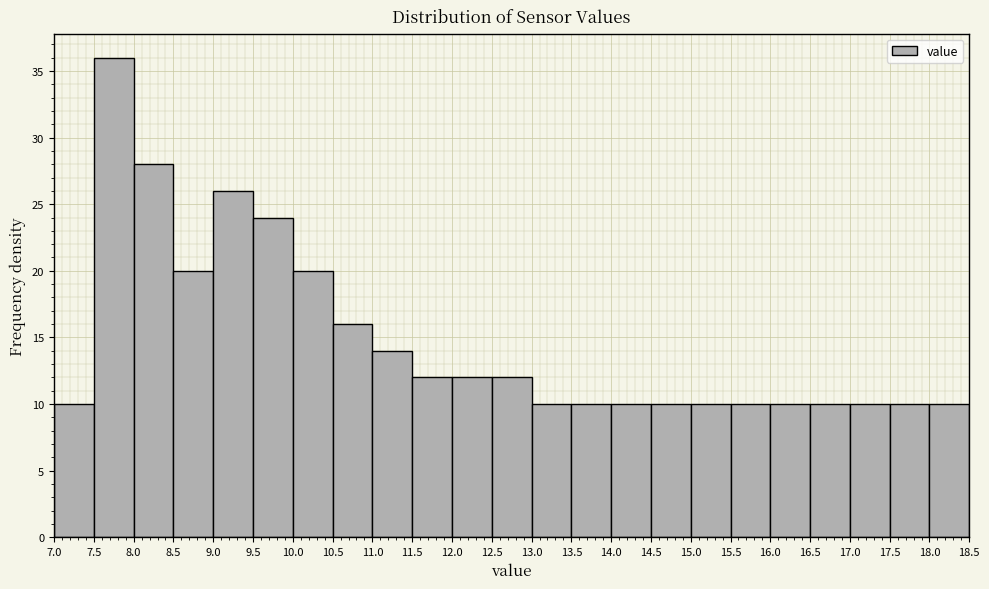

Reading left to right, transcribe this chart: for each bar, give the range it covers on the x-axis and its height. The values are not printed on the chart, so give them approximately, as read against the axis.

7.0 to 7.5: 10
7.5 to 8.0: 36
8.0 to 8.5: 28
8.5 to 9.0: 20
9.0 to 9.5: 26
9.5 to 10.0: 24
10.0 to 10.5: 20
10.5 to 11.0: 16
11.0 to 11.5: 14
11.5 to 12.0: 12
12.0 to 12.5: 12
12.5 to 13.0: 12
13.0 to 13.5: 10
13.5 to 14.0: 10
14.0 to 14.5: 10
14.5 to 15.0: 10
15.0 to 15.5: 10
15.5 to 16.0: 10
16.0 to 16.5: 10
16.5 to 17.0: 10
17.0 to 17.5: 10
17.5 to 18.0: 10
18.0 to 18.5: 10